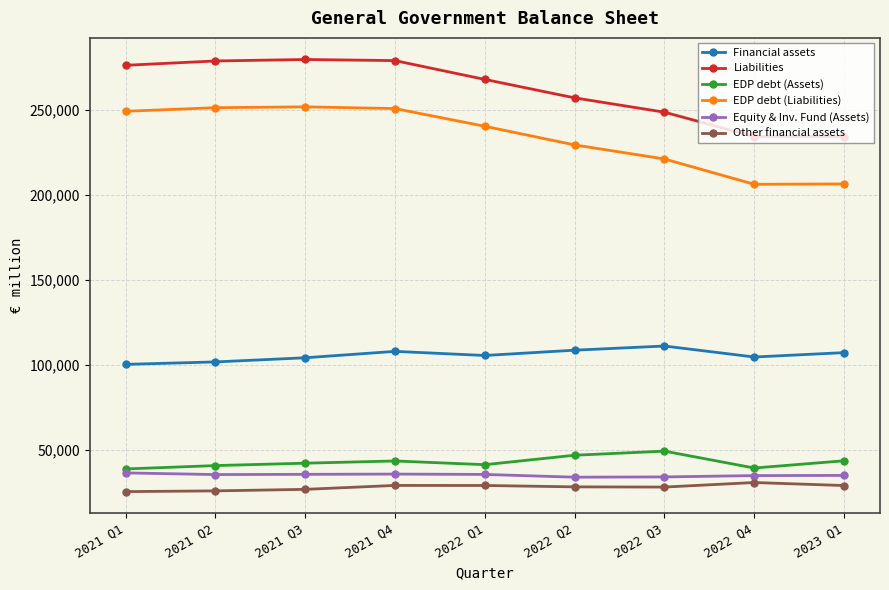

Is this an area chart (filled region under the line)?

No